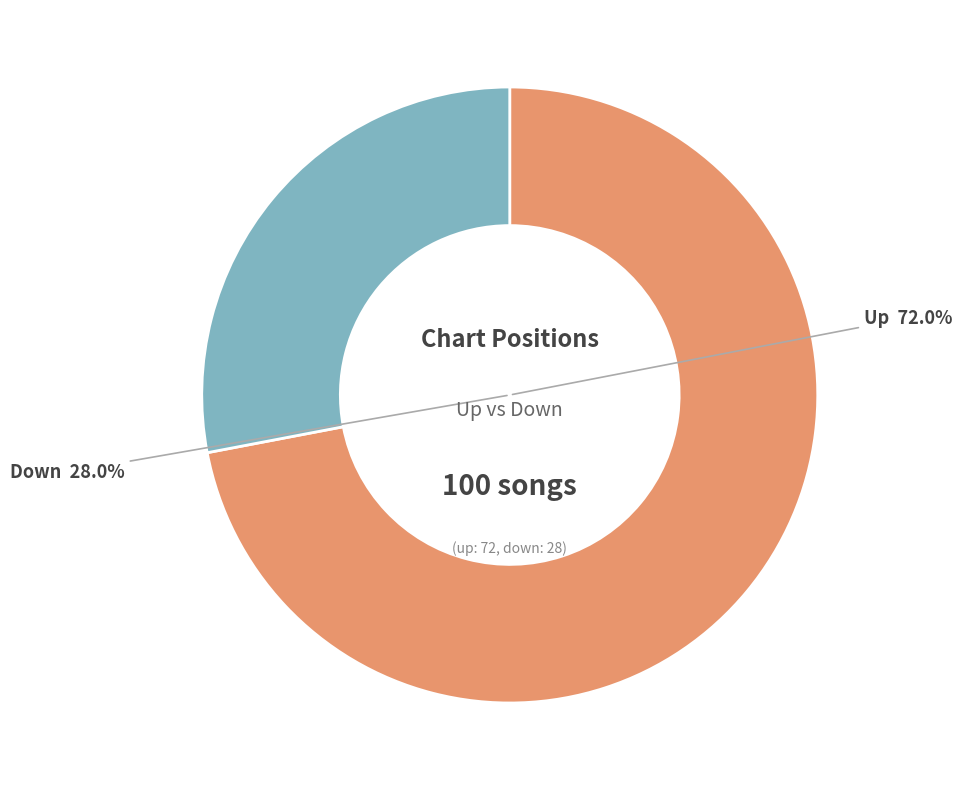

To the nearest percent, what is the combined percentage of down and up?

100%